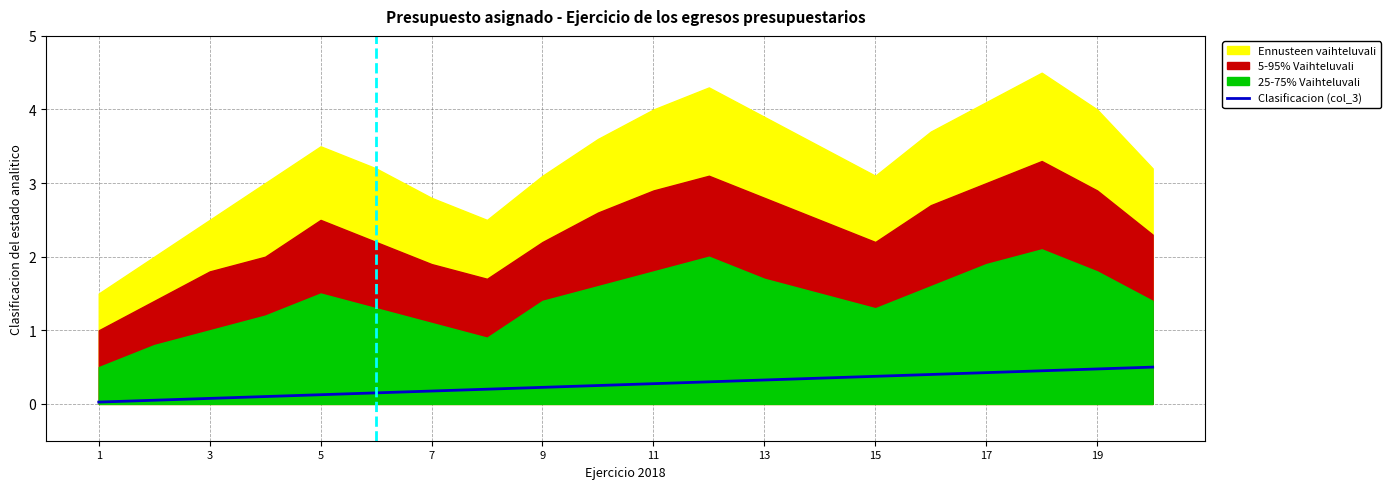

Reading right to left, list all the values displayed in this chart.

0.5	0.5	0.5	0.4	0.4	0.4	0.3	0.3	0.3	0.3	0.2	0.2	0.2	0.2	0.1	0.1	0.1	0.1	0.1	0.0